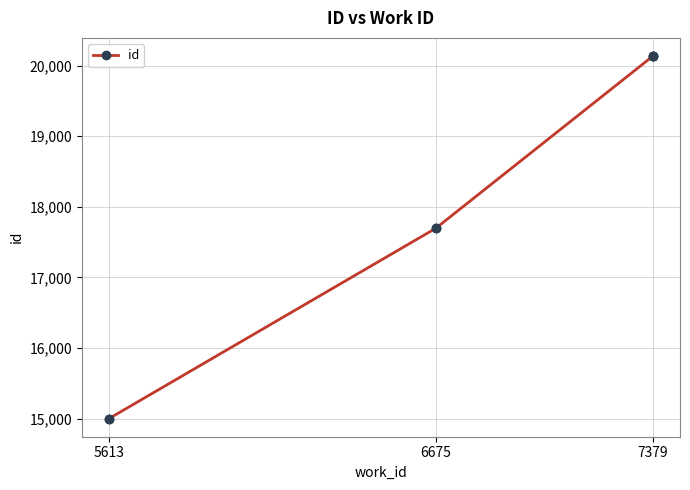

Is this an area chart (filled region under the line)?

No